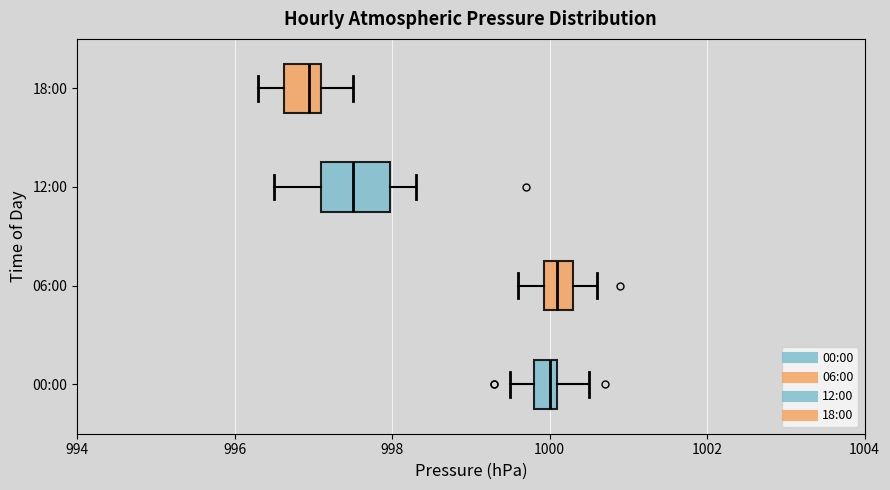

Reading bottom to top, transcribe this box plot: for each box, give where its median line is, the range the box spans, and where its two whiskers end, as read against the x-axis. The values are not printed on the chart, so give them approximately, as read against the axis.

00:00: median 1000.0, box 999.8 to 1000.2, whiskers 999.6 to 1000.6
06:00: median 1000.2, box 1000.0 to 1000.4, whiskers 999.6 to 1000.6
12:00: median 997.6, box 997.2 to 998.0, whiskers 996.6 to 998.4
18:00: median 997.0, box 996.6 to 997.2, whiskers 996.4 to 997.6